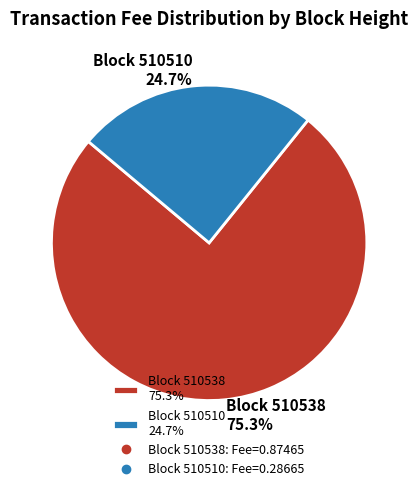

How many segments does this pie chart have?

2